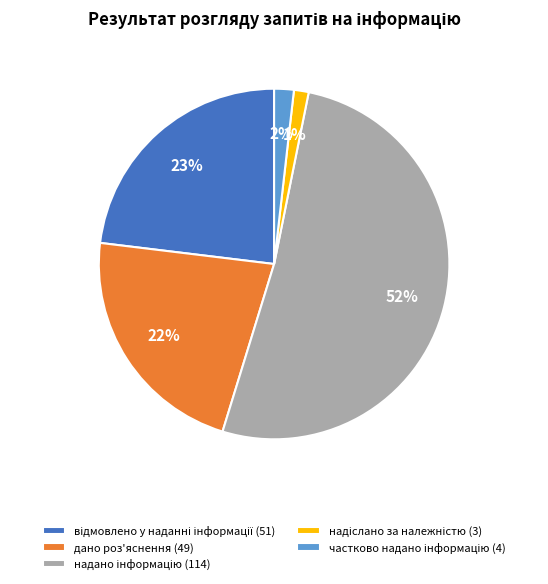

To the nearest percent, what is the average slice percentage?

20%